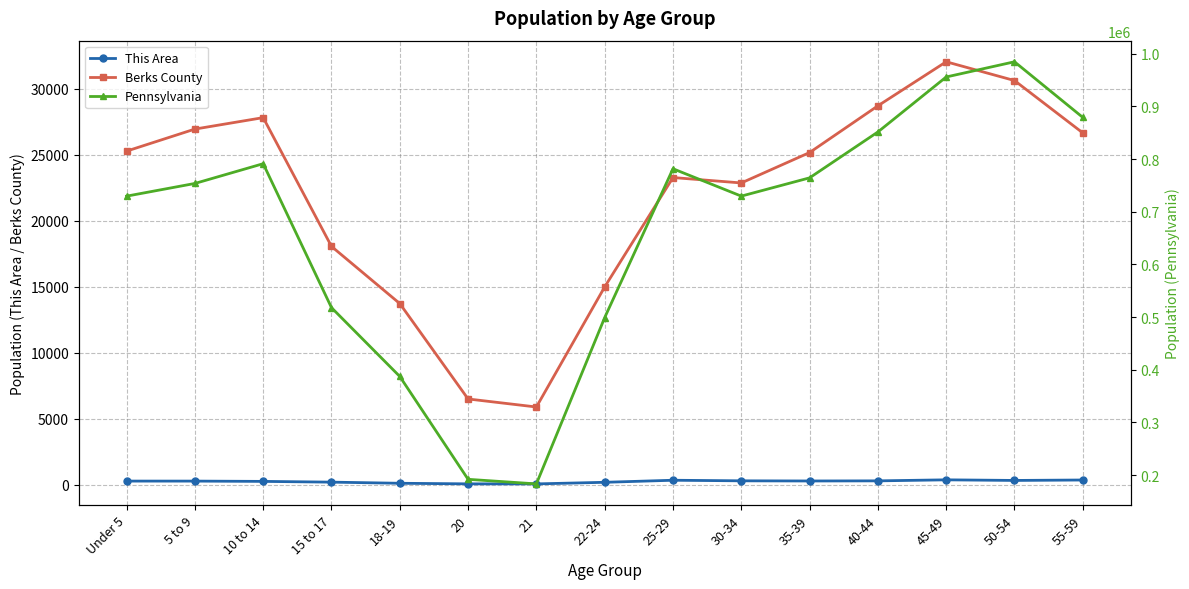

Which series has the widest spread of values?

Pennsylvania